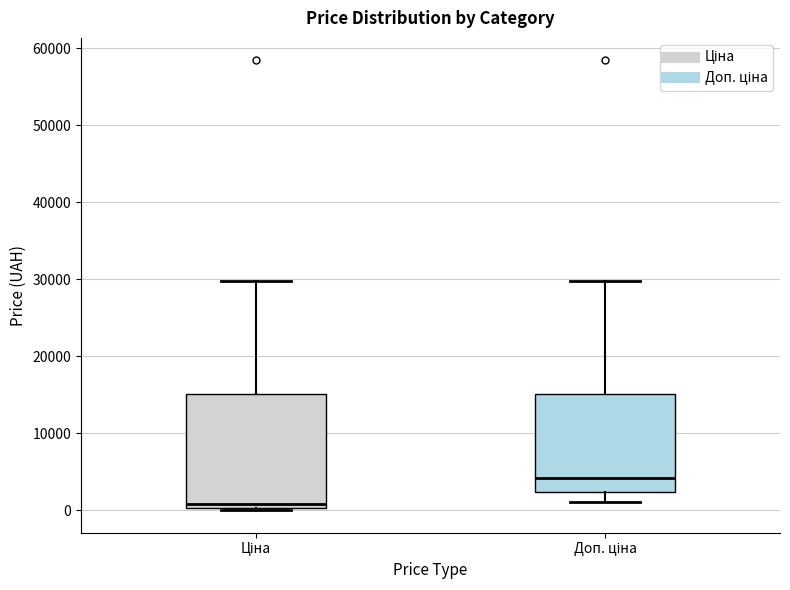

Reading left to right, transcribe this box plot: for each box, give where its median line is, the range the box spans, and where its two whiskers end, as read against the y-axis. The values are not printed on the chart, so give them approximately, as read against the axis.

Ціна: median 1000, box 0 to 15000, whiskers 0 to 30000
Доп. ціна: median 4000, box 2000 to 15000, whiskers 1000 to 30000